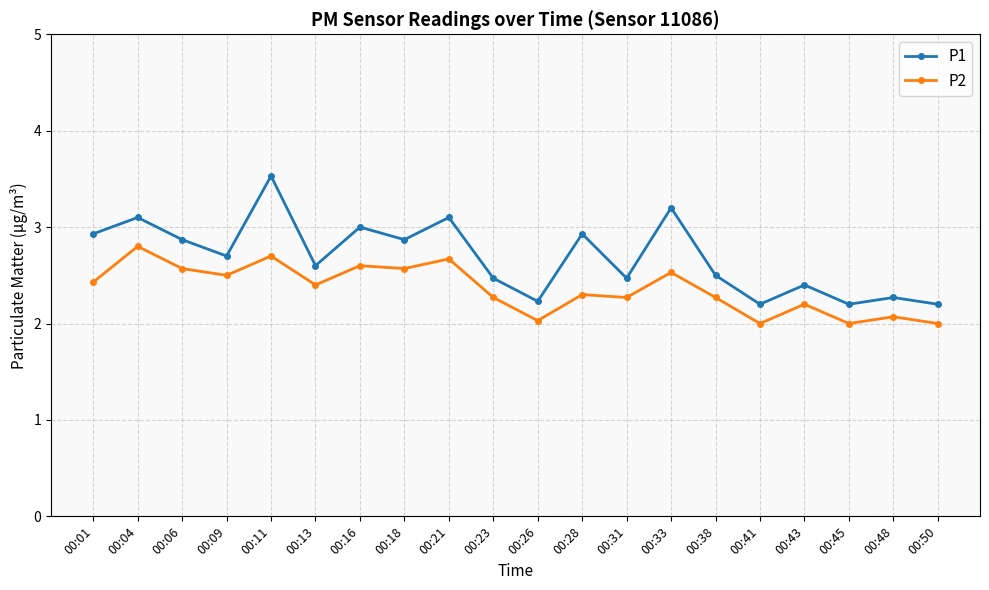

Where is the first local minimum for P1?

00:09